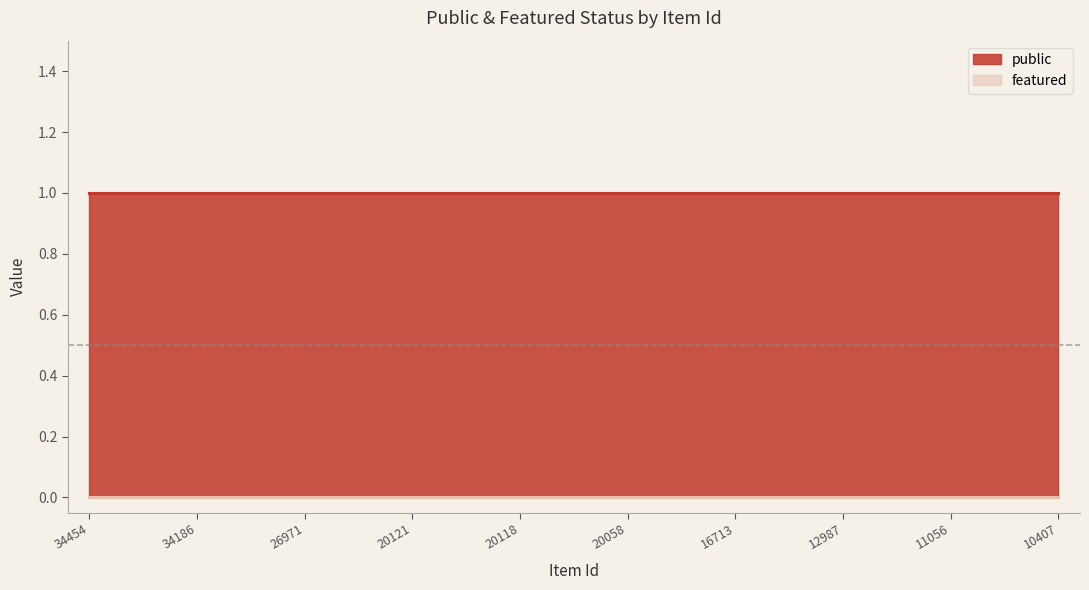

True or false: featured and public cross at least once.

False